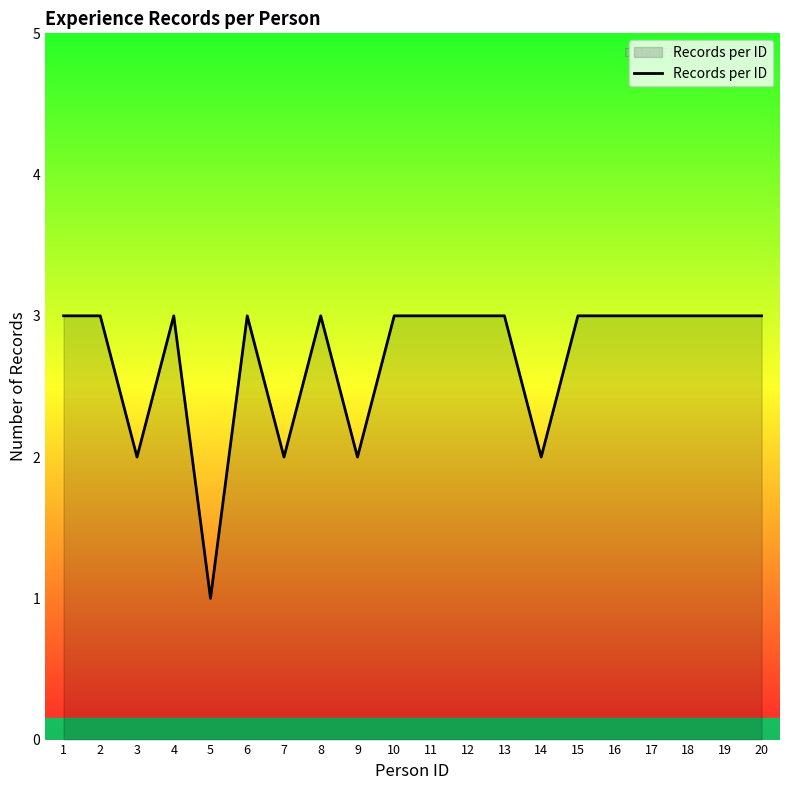

What is the greatest value displayed?

3